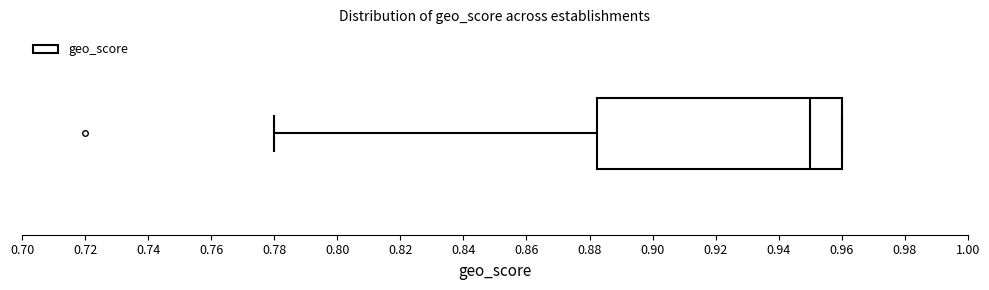

Transcribe this box plot: give where the median line is, the range the box spans, and where the two whiskers end, as read against the x-axis. The values are not printed on the chart, so give them approximately, as read against the axis.

median 0.950, box 0.882 to 0.960, whiskers 0.780 to 0.960